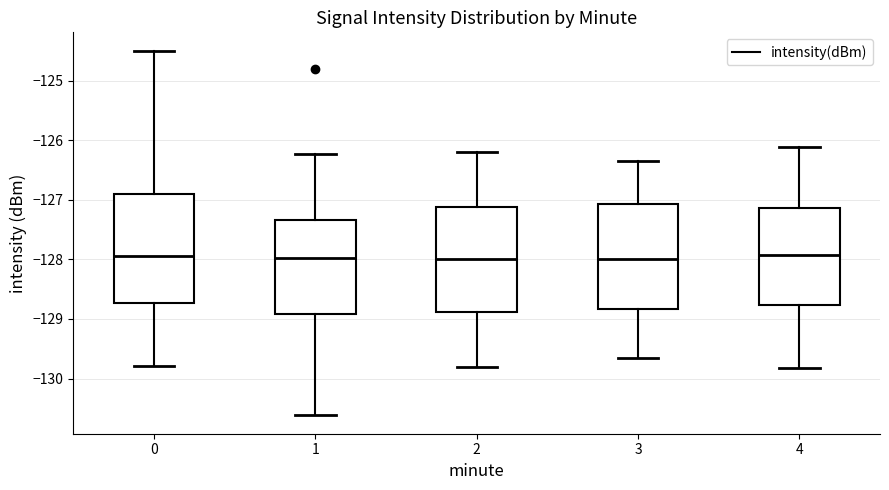

Reading left to right, read every box against the y-axis: the position of its median line, the range the box covers, and the ends of its whiskers. The values are not printed on the chart, so give them approximately, as read against the axis.

0: median -127.9, box -128.7 to -126.9, whiskers -129.8 to -124.5
1: median -128.0, box -128.9 to -127.3, whiskers -130.6 to -126.2
2: median -128.0, box -128.9 to -127.1, whiskers -129.8 to -126.2
3: median -128.0, box -128.8 to -127.1, whiskers -129.6 to -126.3
4: median -127.9, box -128.8 to -127.1, whiskers -129.8 to -126.1